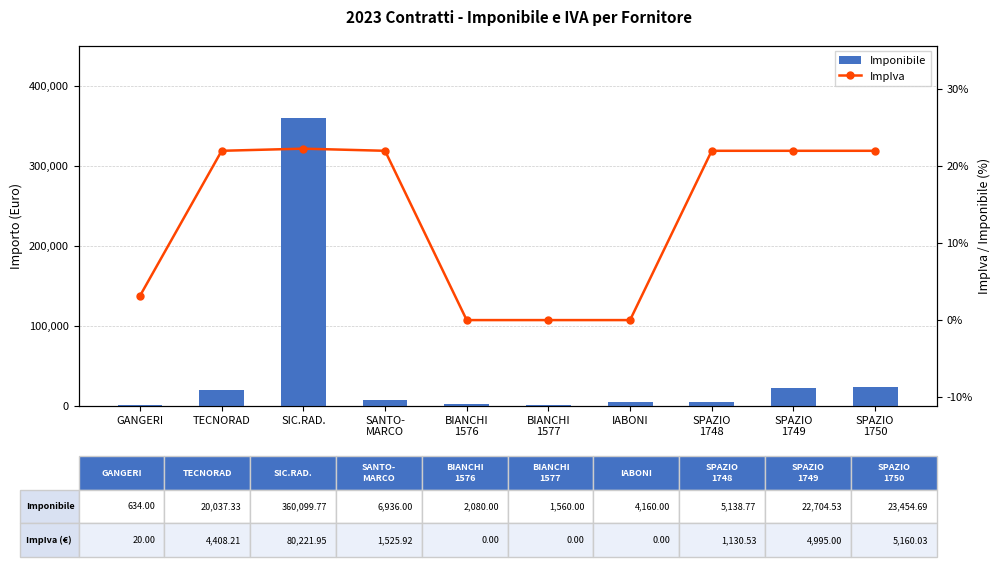

The Imponibile series shows 1489.9 at IABONI. True or false?

False